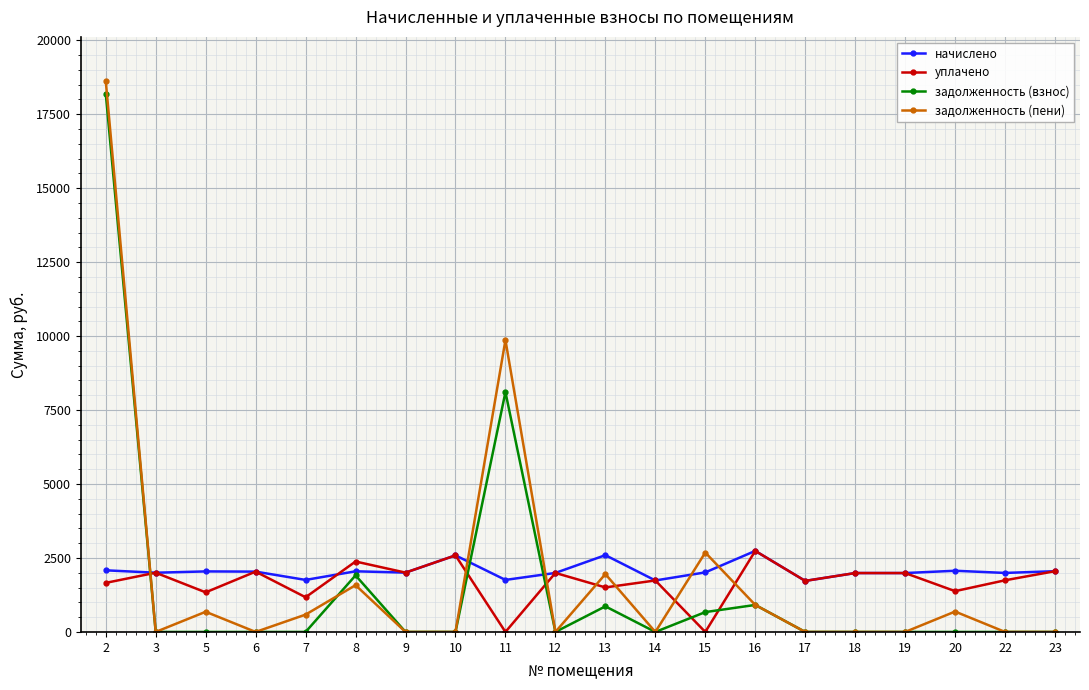

What are all the series names shown in the legend?

начислено, уплачено, задолженность (взнос), задолженность (пени)